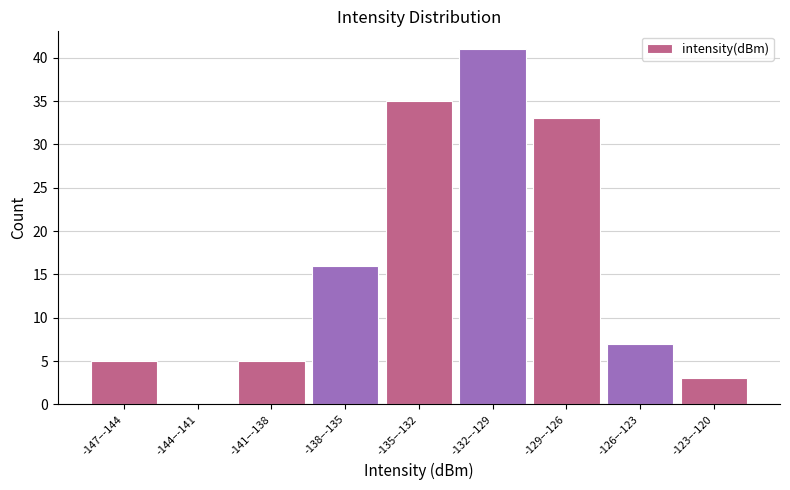

Reading right to left, extract all data points from this chart.

-123–-120=3	-126–-123=7	-129–-126=33	-132–-129=41	-135–-132=35	-138–-135=16	-141–-138=5	-144–-141=0	-147–-144=5